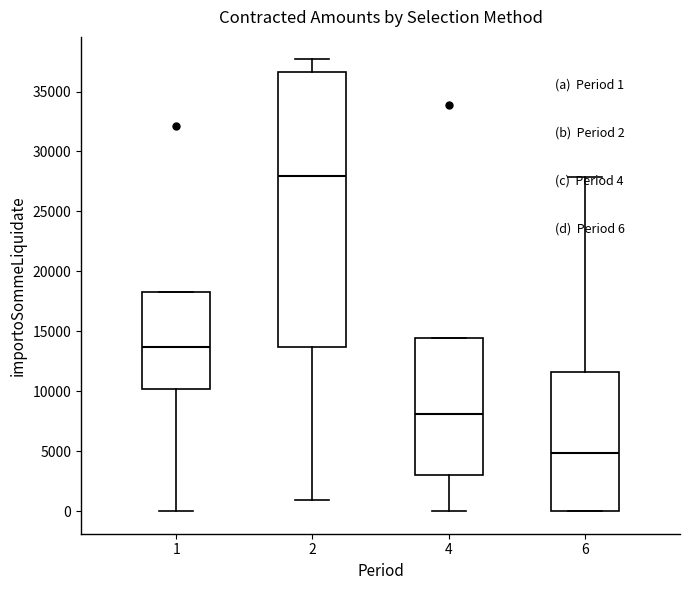

Reading left to right, read every box against the y-axis: the position of its median line, the range the box covers, and the ends of its whiskers. The values are not printed on the chart, so give them approximately, as read against the axis.

1: median 13500, box 10000 to 18500, whiskers 0 to 18500
2: median 28000, box 13500 to 36500, whiskers 1000 to 37500
4: median 8000, box 3000 to 14500, whiskers 0 to 14500
6: median 5000, box 0 to 11500, whiskers 0 to 28000